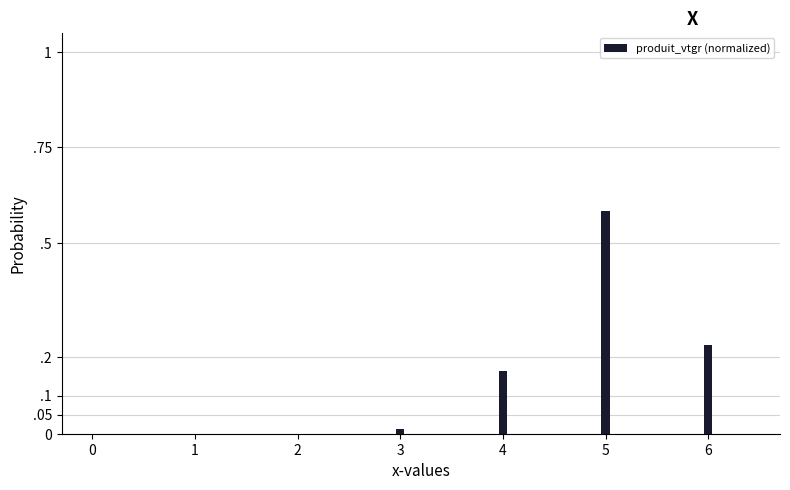

What is the maximum value shown in the chart?

0.6